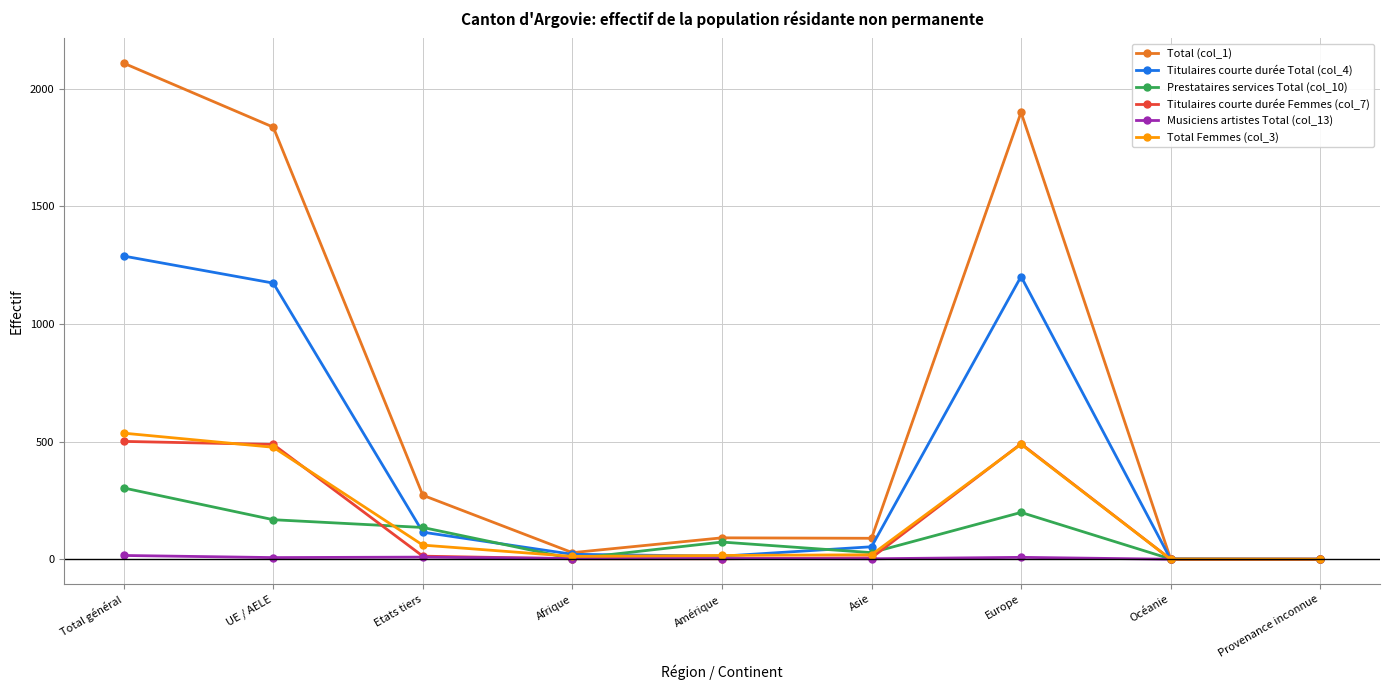

What is the greatest value displayed?

2109